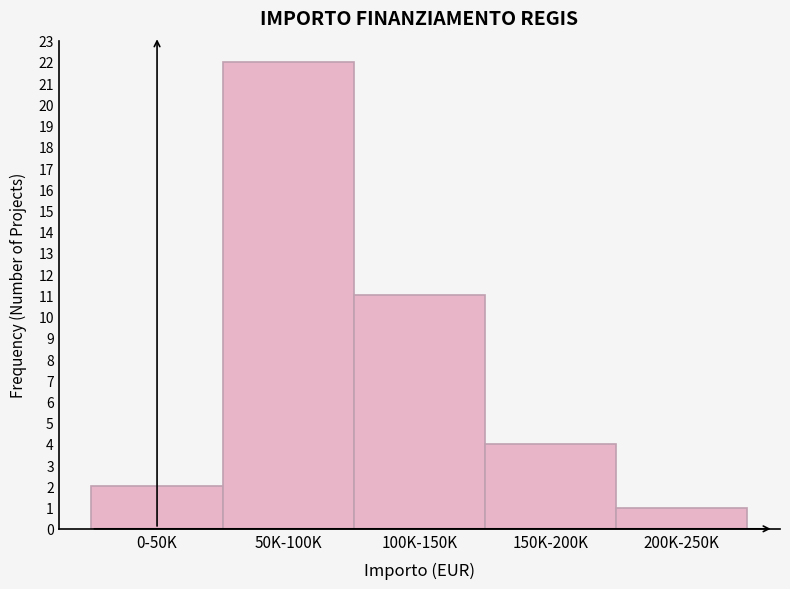

Reading left to right, transcribe all the data shown in this chart.

0-50K=2	50K-100K=22	100K-150K=11	150K-200K=4	200K-250K=1